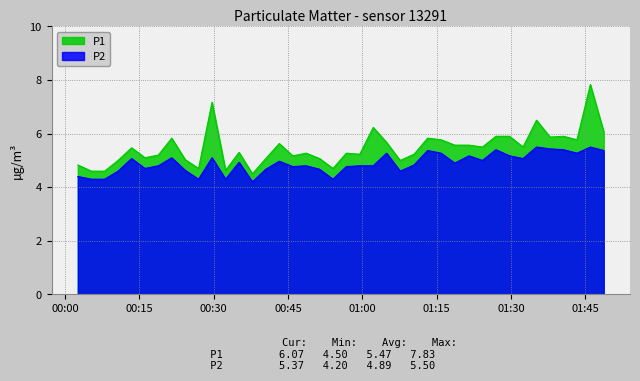

What is the difference between the maximum and minimum values in the P1 series?

3.3